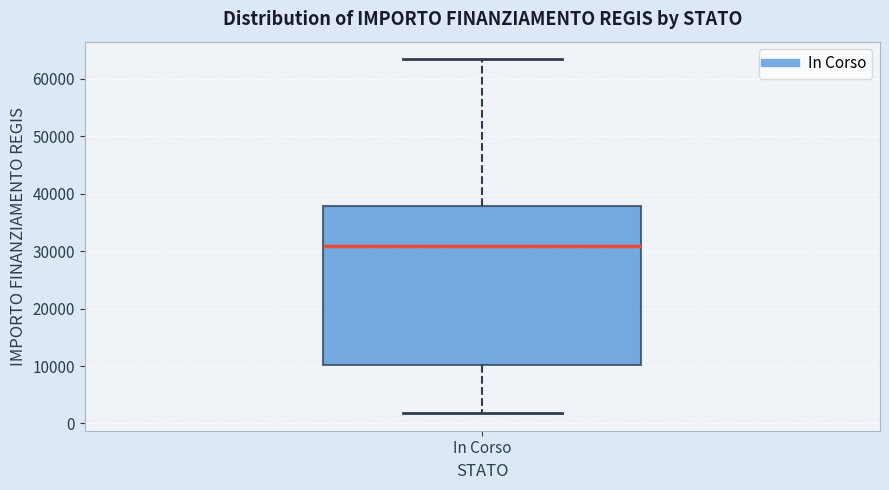

Transcribe this box plot: give where the median line is, the range the box spans, and where the two whiskers end, as read against the y-axis. The values are not printed on the chart, so give them approximately, as read against the axis.

median 31000, box 10000 to 38000, whiskers 2000 to 63000